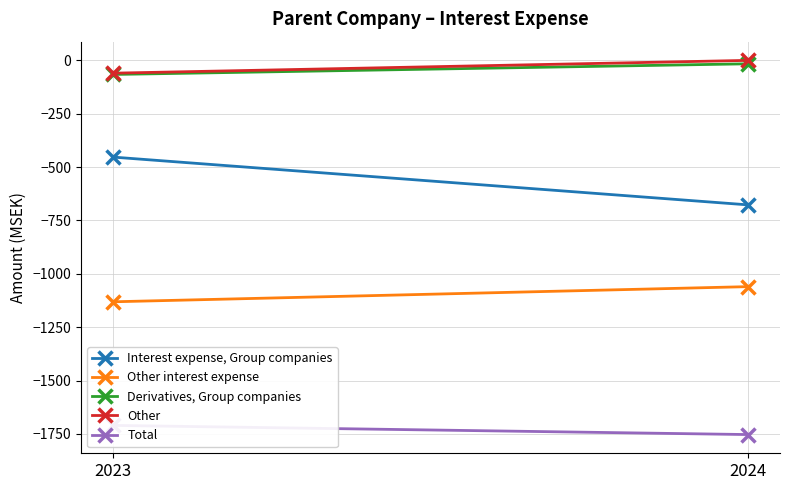

Is it true that Derivatives, Group companies equals -23 at 2023?

False